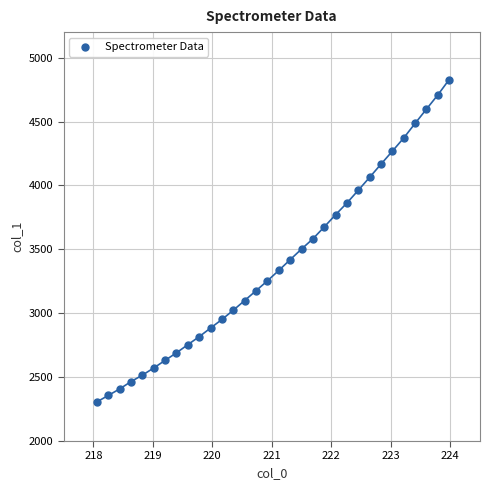

What is the range of X values (max minus min)?

5.9